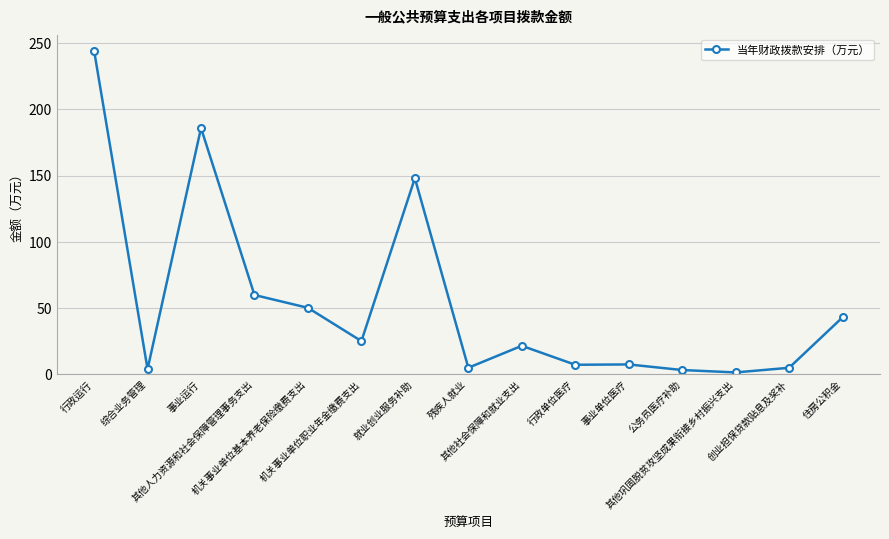

What is the greatest value displayed?

244.2